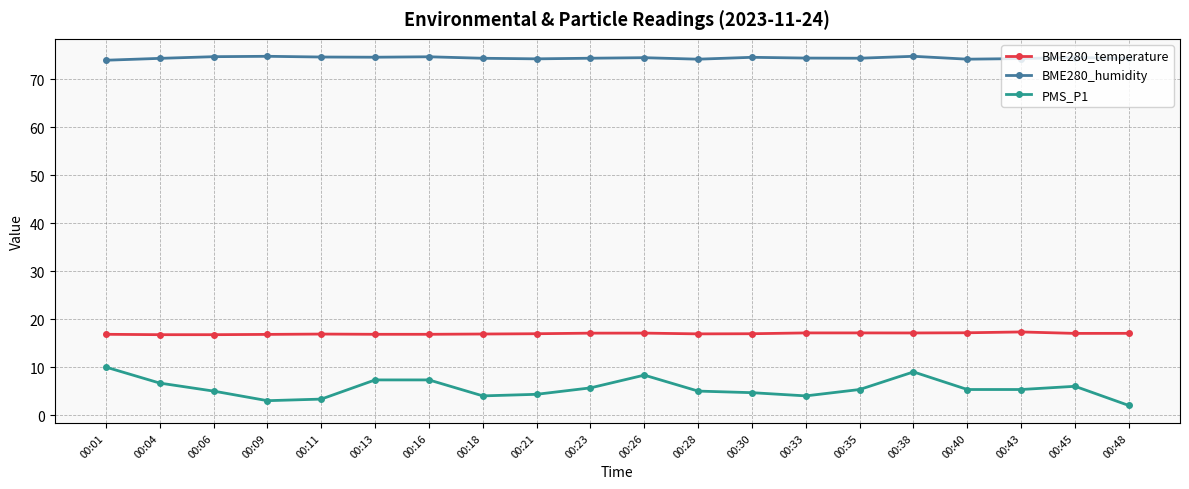

The value of BME280_humidity at 00:28 is 74.2. True or false?

True